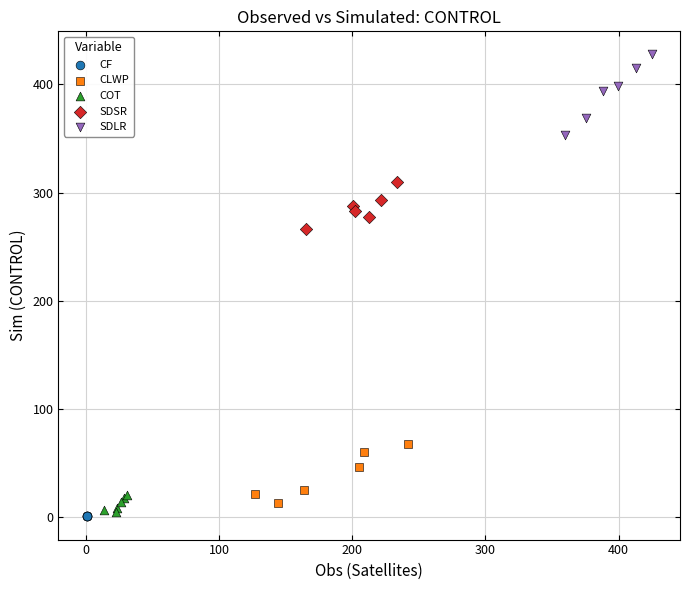

What are all the series names shown in the legend?

CF, CLWP, COT, SDSR, SDLR